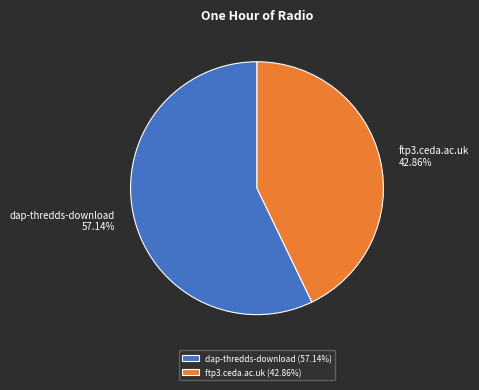

Is it true that ftp3.ceda.ac.uk is 37% of the pie?

False